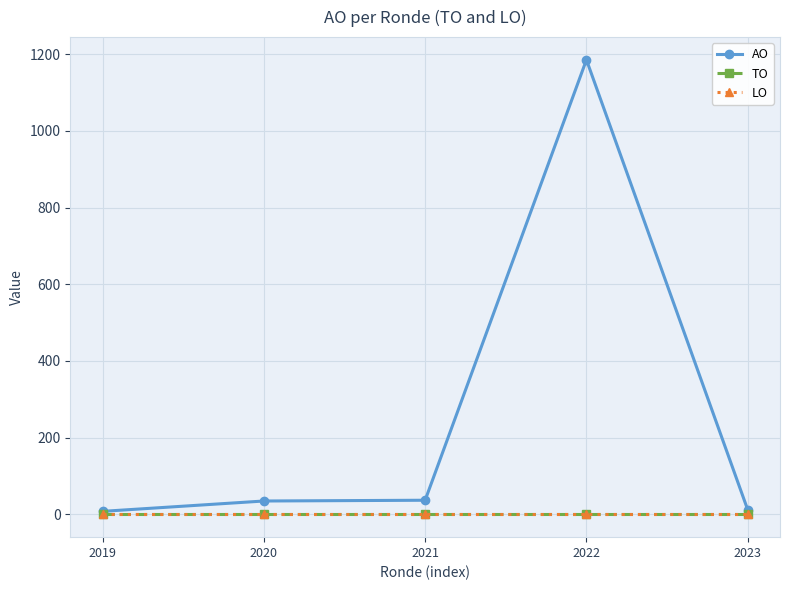

Rank the series by their maximum value, from lowest to highest.

TO, LO, AO